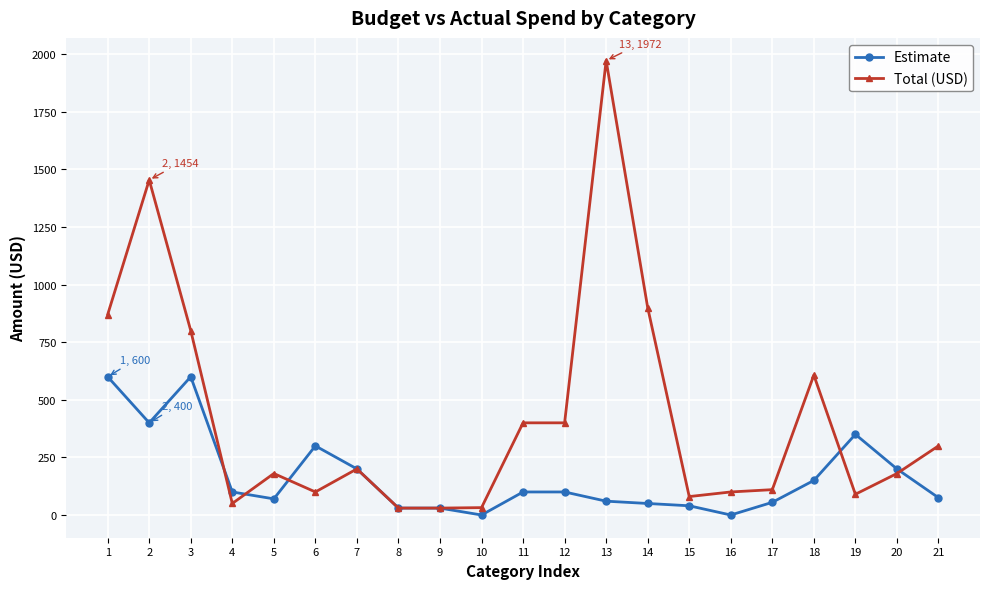

What is the difference between the highest and lowest values at 12?

300